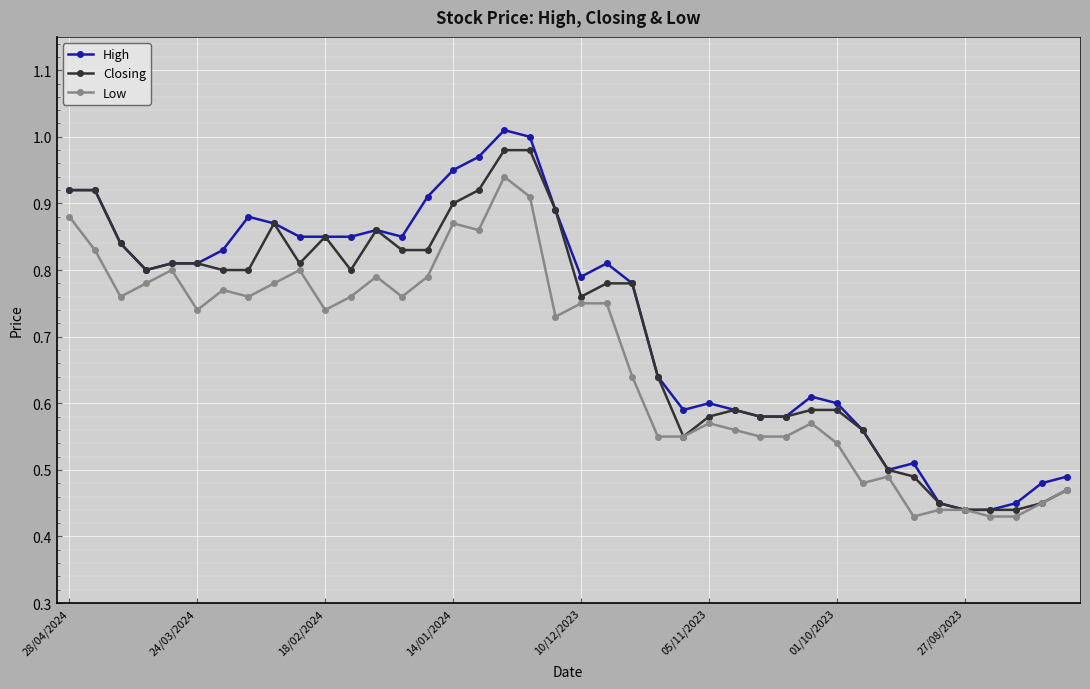

True or false: Low has more than 2 points higher than both neighbors.

True